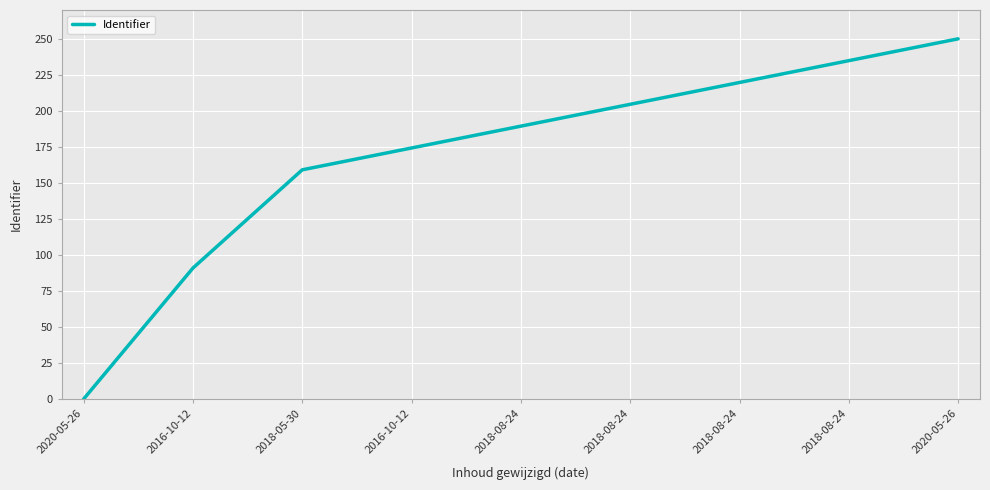

How many lines are shown in the chart?

1